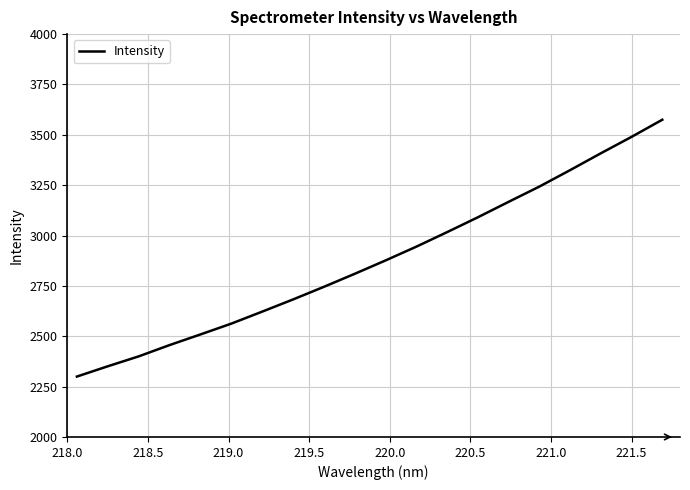

What is the difference between the maximum and minimum values?

1275.1